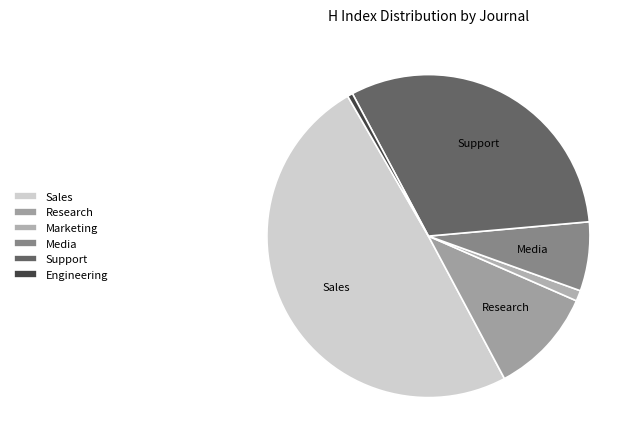

Which slice is the smallest?

Engineering